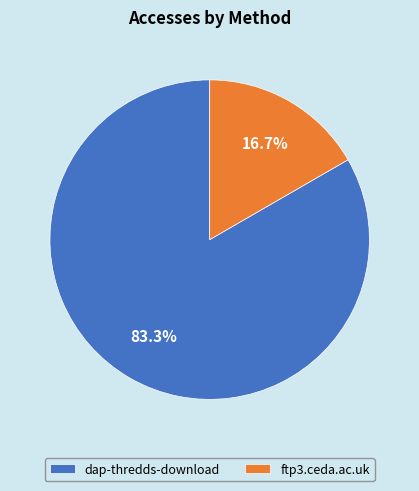

How many segments does this pie chart have?

2